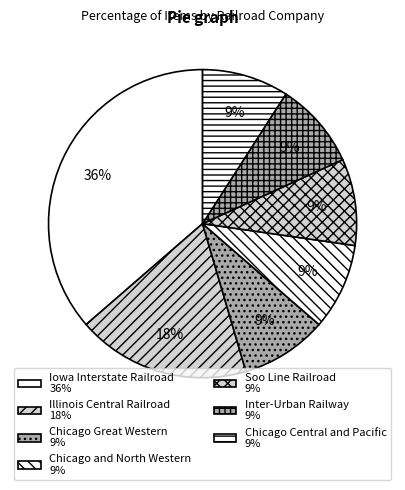

To the nearest percent, what portion does Chicago Central and Pacific represent?

9%